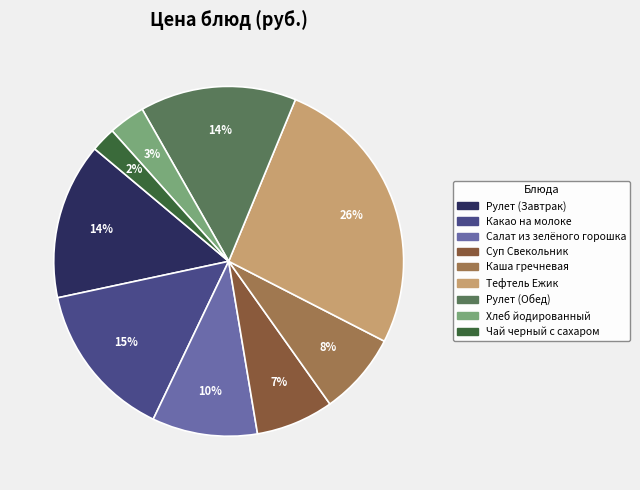

Is there any slice that represents more than half of the pie?

No